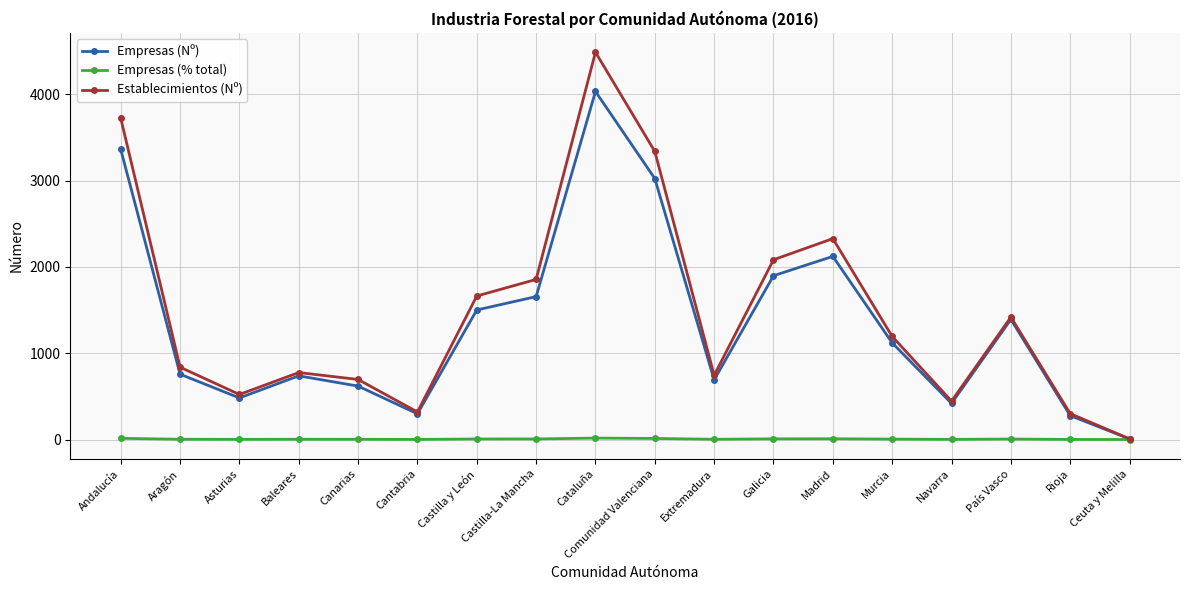

Rank the series at Murcia from lowest to highest value.

Empresas (% total), Empresas (Nº), Establecimientos (Nº)